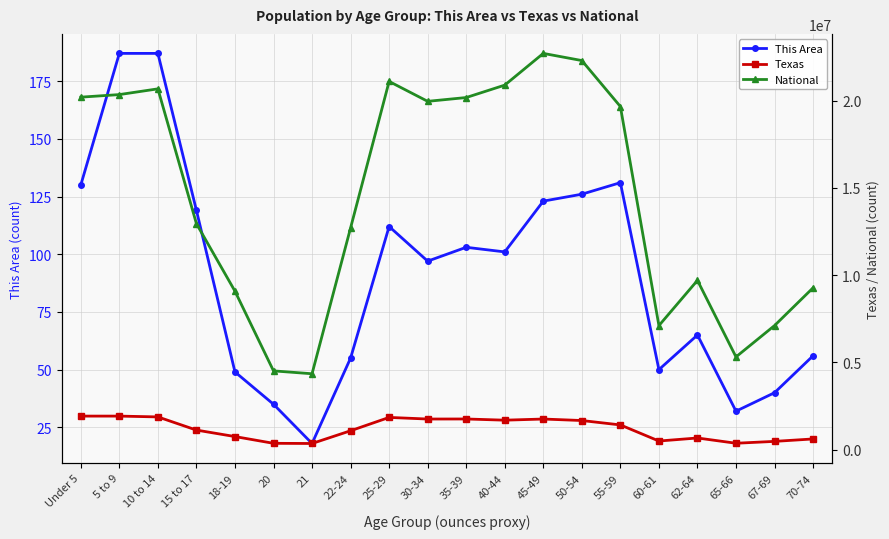

At which label does Texas first exceed 1422924?

Under 5